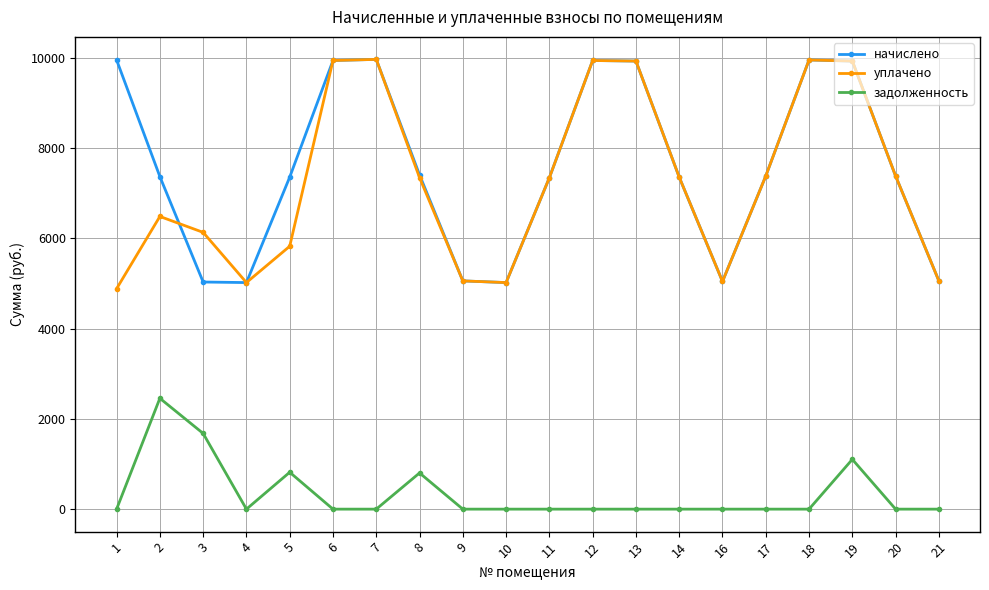

True or false: начислено and задолженность intersect in this chart.

False